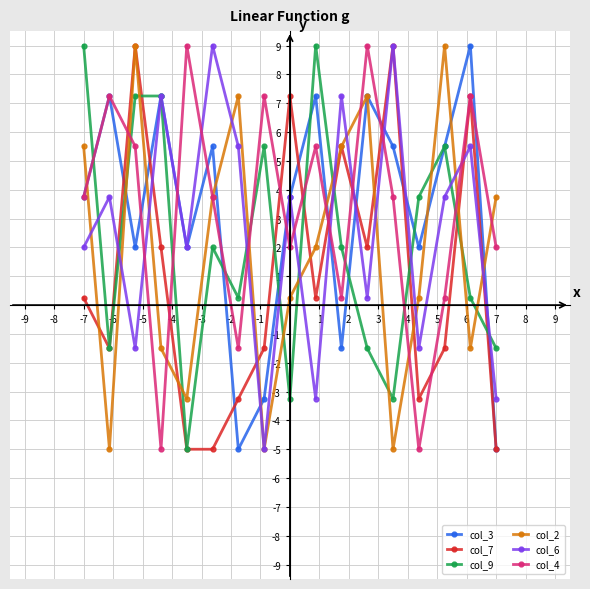

What is the smallest value displayed?

-5.0